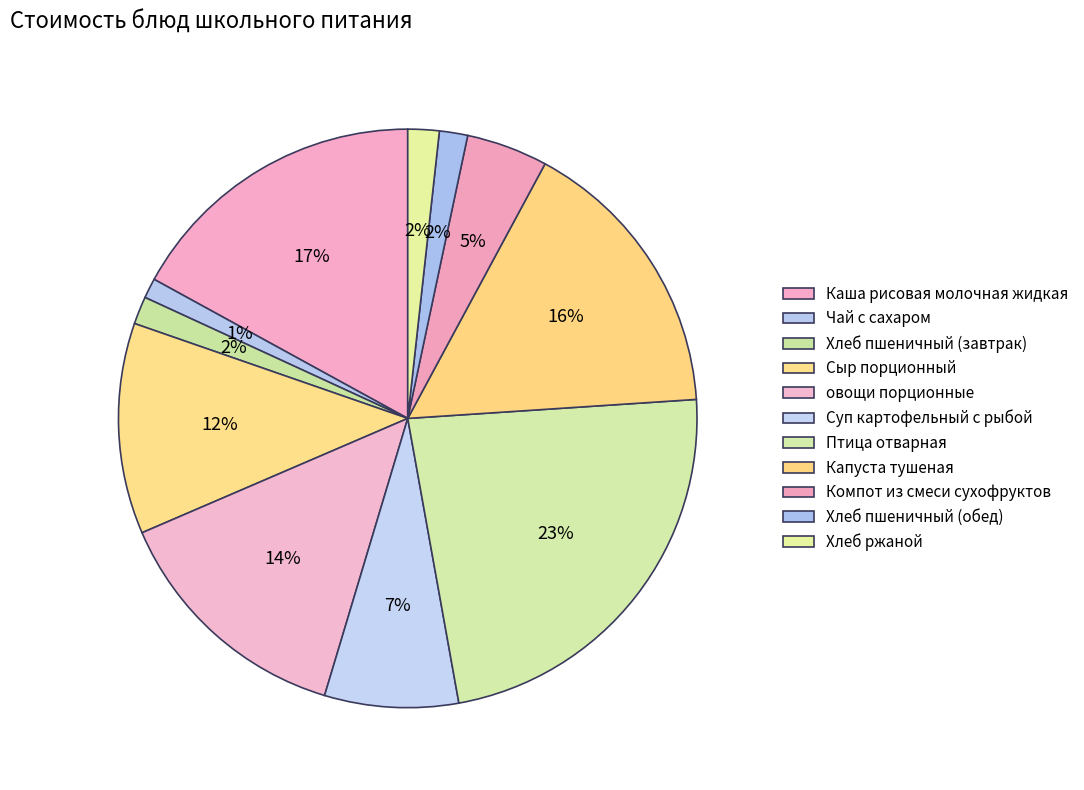

To the nearest percent, what is the combined percentage of Капуста тушеная and Суп картофельный с рыбой?

24%